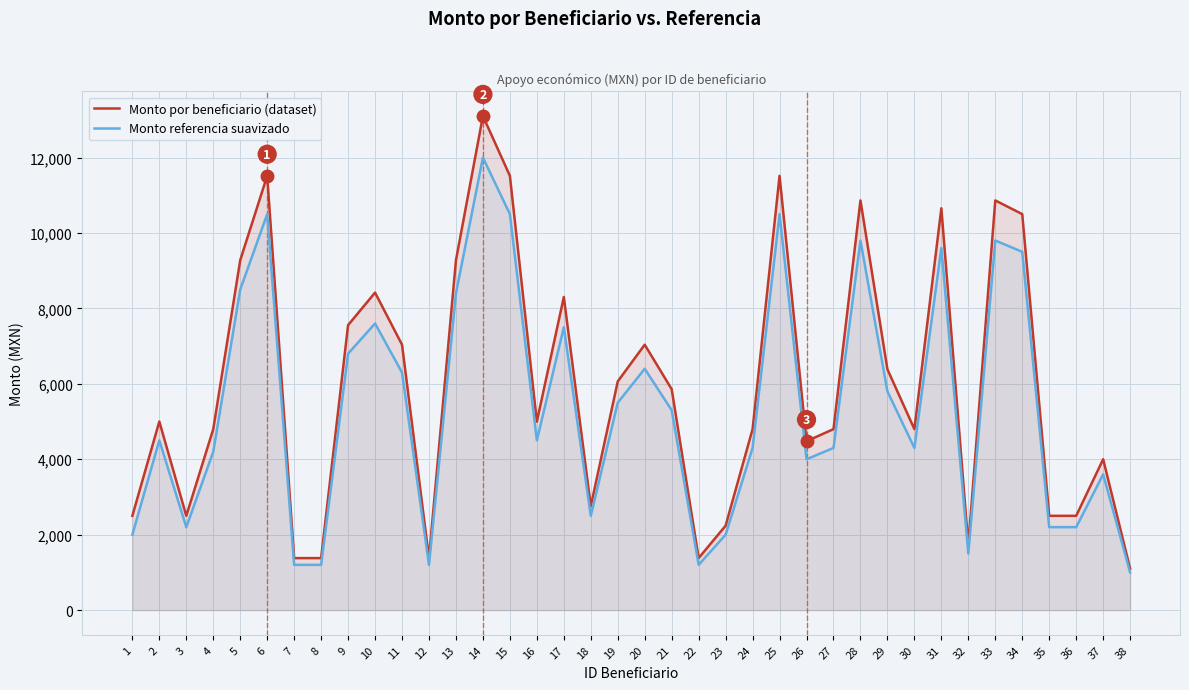

At 6, list the series in order from largest to smallest.

Monto por beneficiario (dataset), Monto referencia suavizado